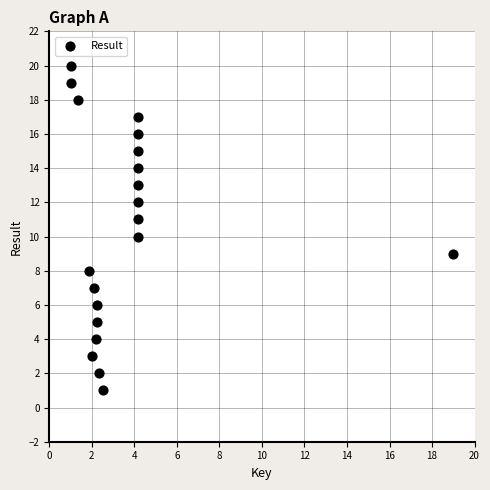

What is the range of Y values (max minus min)?

19